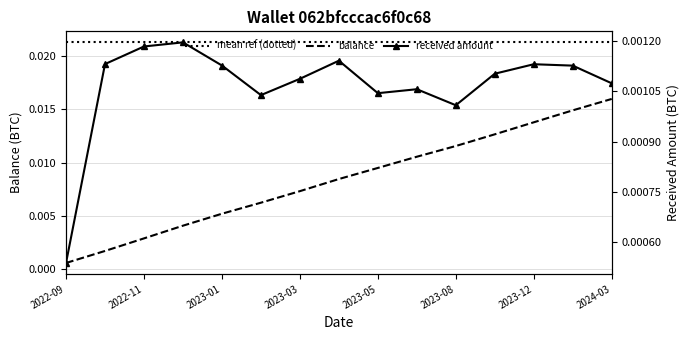

Which series has the largest range (max minus min)?

balance